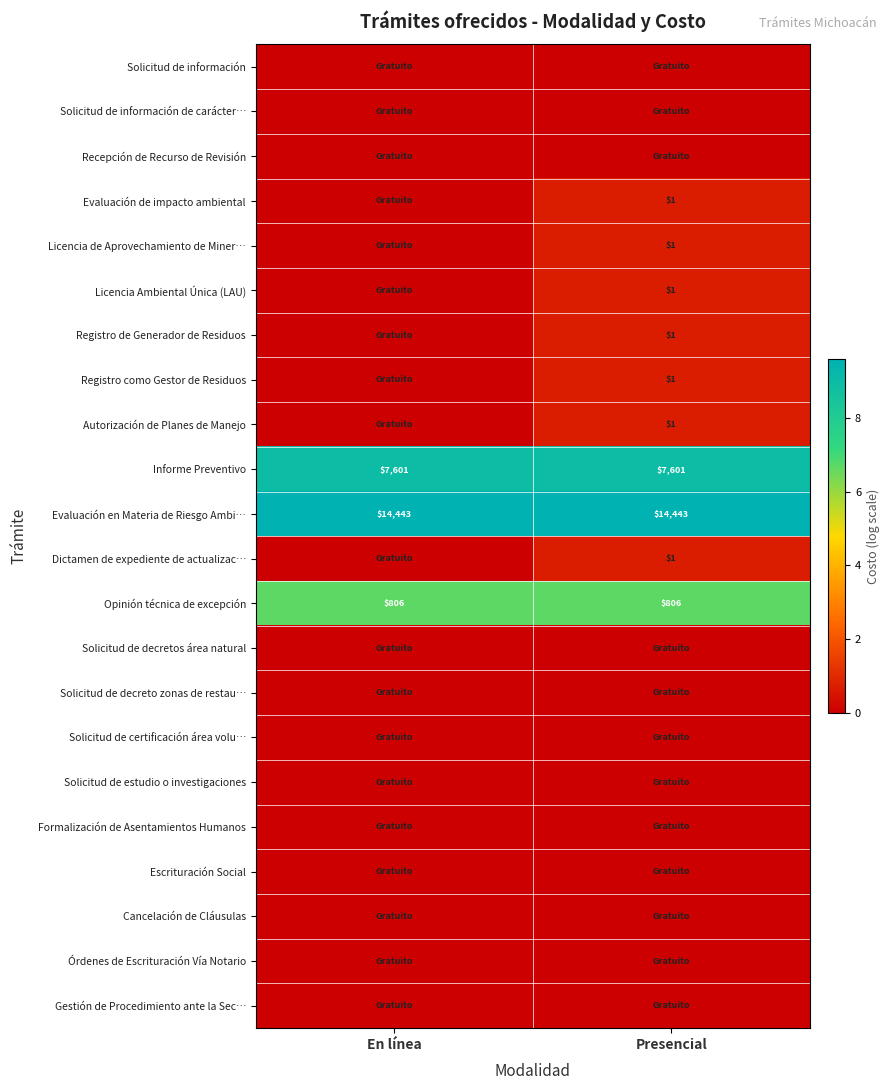

Is it true that Evaluación en Materia de Riesgo Ambi… equals 14443 at En línea?

True